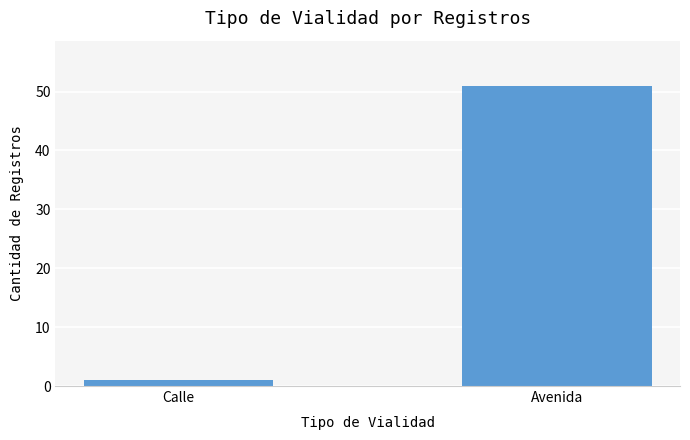

What is the maximum value shown in the chart?

51